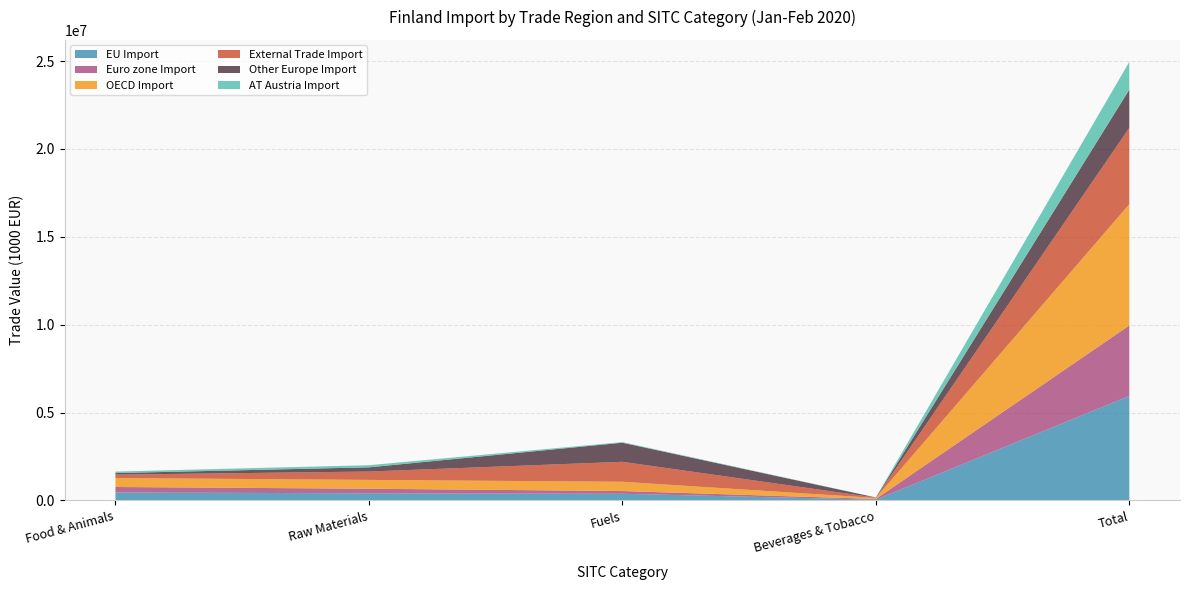

Reading left to right, transcribe all the data shown in this chart.

EU Import: Food & Animals=455857	Raw Materials=408028	Fuels=381741	Beverages & Tobacco=46858	Total=5950460
Euro zone Import: Food & Animals=311786	Raw Materials=260577	Fuels=154549	Beverages & Tobacco=39362	Total=4005483
OECD Import: Food & Animals=509392	Raw Materials=502639	Fuels=528520	Beverages & Tobacco=57343	Total=6901648
External Trade Import: Food & Animals=193149	Raw Materials=475516	Fuels=1135319	Beverages & Tobacco=18921	Total=4341214
Other Europe Import: Food & Animals=88169	Raw Materials=238715	Fuels=1086736	Beverages & Tobacco=7591	Total=2171304
AT Austria Import: Food & Animals=86478	Raw Materials=121890	Fuels=34372	Beverages & Tobacco=5518	Total=1584358